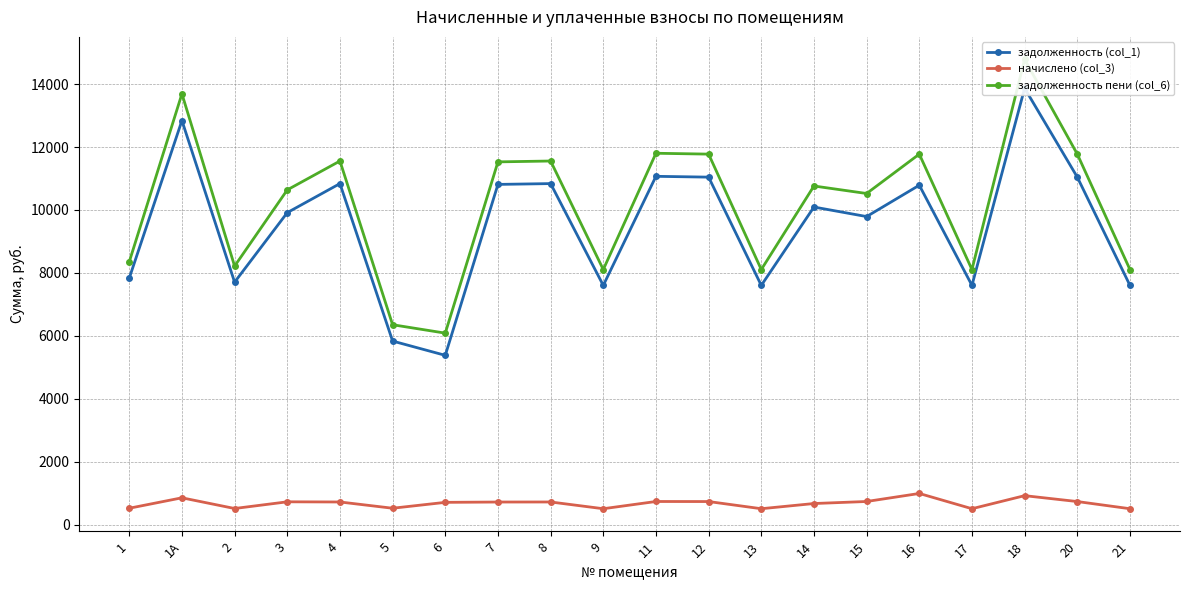

Which has a higher value, 15 or 1А?

1А